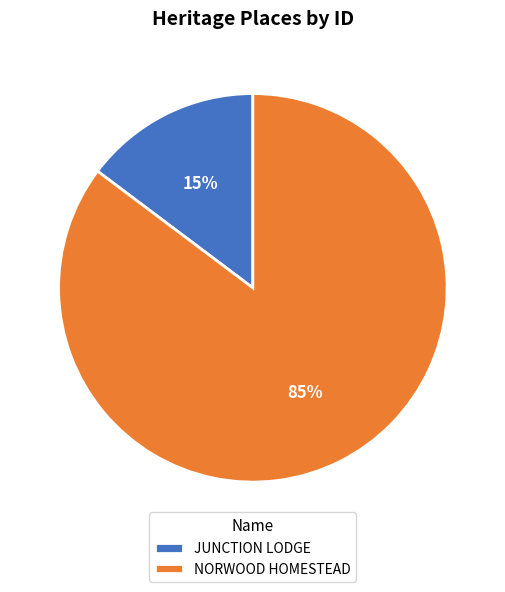

Count the number of slices in the pie.

2